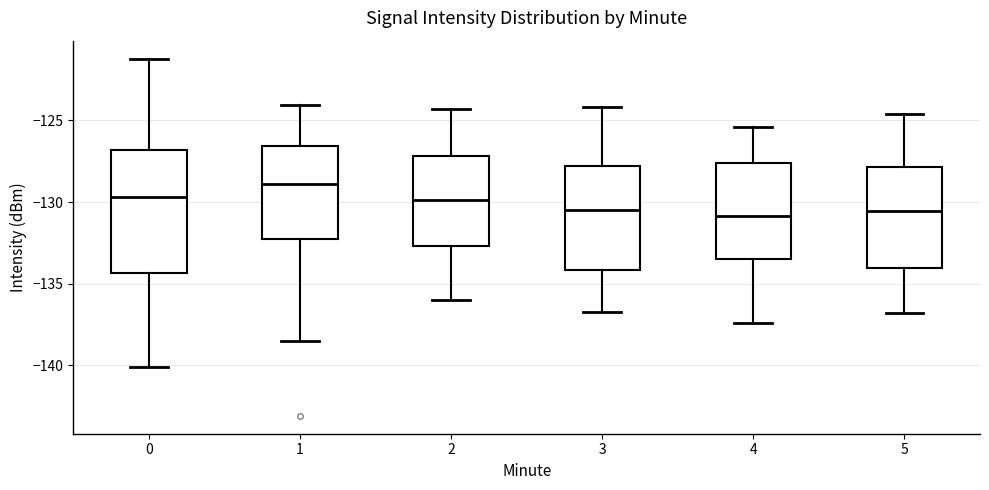

Where is the lower edge of the box at x = 5 on the y-axis? The values are not printed on the chart, so give them approximately, as read against the axis.

-134.0